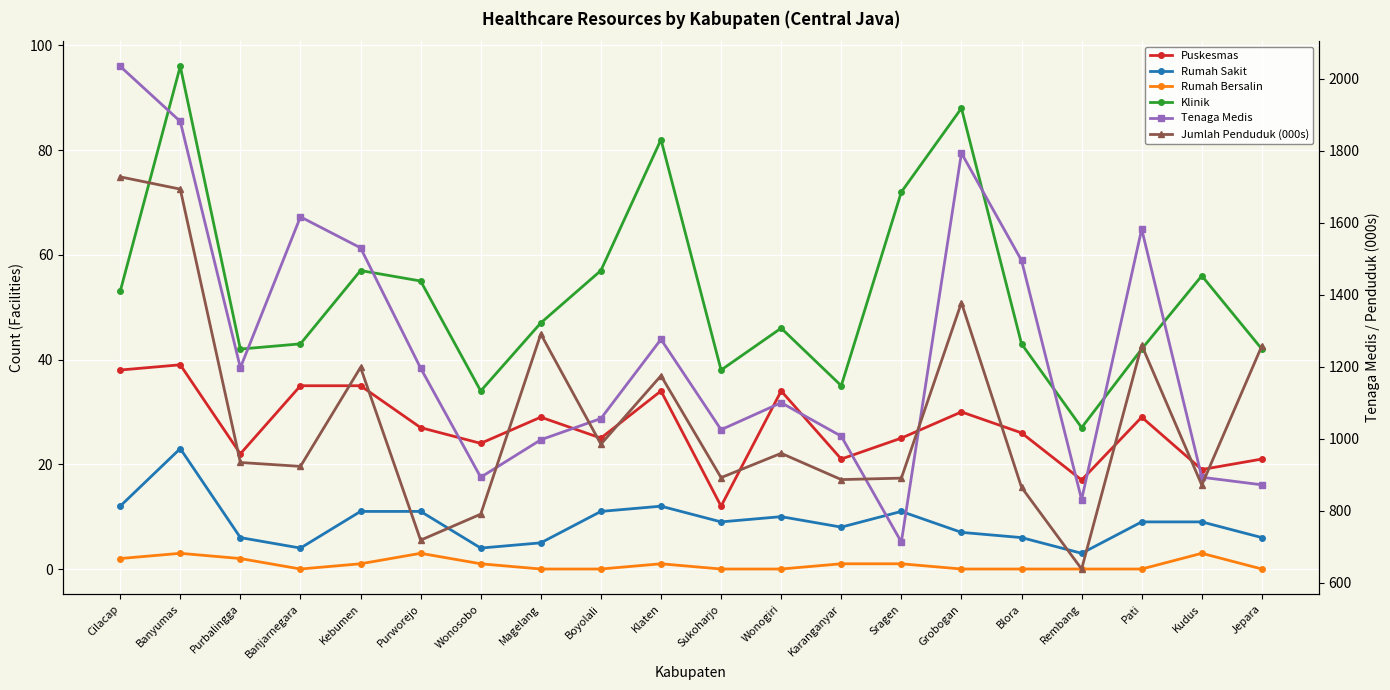

Reading left to right, what are all the values shown in this chart?

Puskesmas: 38.0	39.0	22.0	35.0	35.0	27.0	24.0	29.0	25.0	34.0	12.0	34.0	21.0	25.0	30.0	26.0	17.0	29.0	19.0	21.0
Rumah Sakit: 12.0	23.0	6.0	4.0	11.0	11.0	4.0	5.0	11.0	12.0	9.0	10.0	8.0	11.0	7.0	6.0	3.0	9.0	9.0	6.0
Rumah Bersalin: 2.0	3.0	2.0	0.0	1.0	3.0	1.0	0.0	0.0	1.0	0.0	0.0	1.0	1.0	0.0	0.0	0.0	0.0	3.0	0.0
Klinik: 53.0	96.0	42.0	43.0	57.0	55.0	34.0	47.0	57.0	82.0	38.0	46.0	35.0	72.0	88.0	43.0	27.0	42.0	56.0	42.0
Tenaga Medis: 2034.0	1881.0	1197.0	1616.0	1530.0	1196.0	893.0	997.0	1056.0	1276.0	1025.0	1100.0	1007.0	713.0	1793.0	1495.0	831.0	1582.0	893.0	872.0
Jumlah Penduduk (000s): 1727.1	1693.0	934.0	923.2	1198.0	718.3	790.5	1290.6	984.8	1175.0	891.9	959.5	886.5	890.5	1377.8	865.0	638.2	1259.6	871.3	1257.9